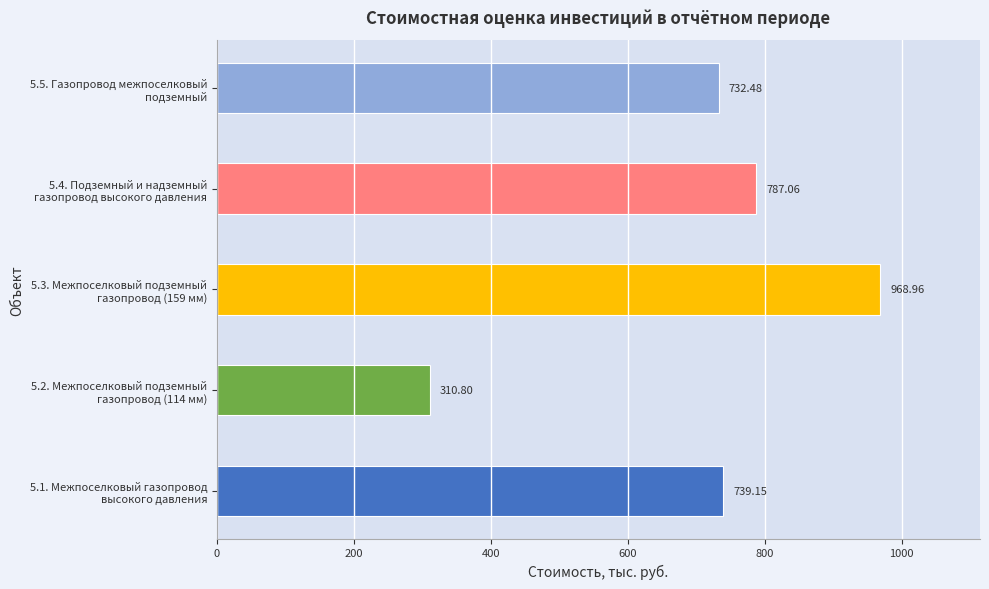

What is the difference between the second highest and second lowest values?

54.6